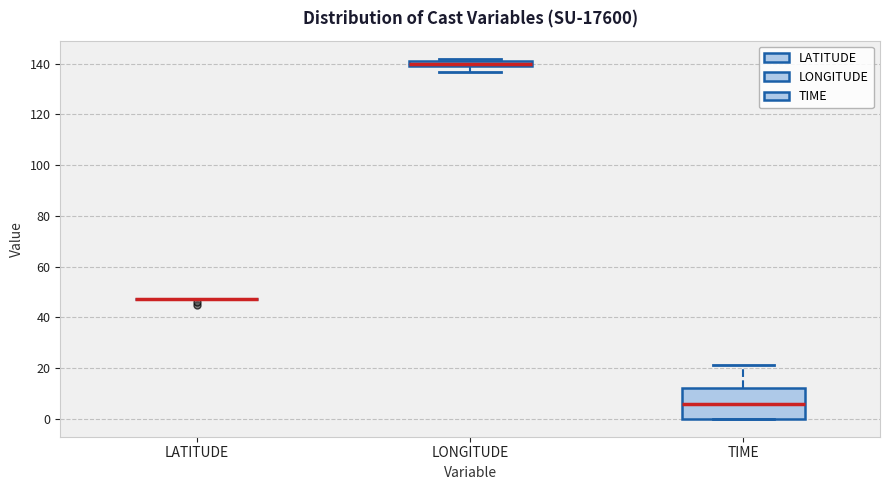

Comparing the boxes themselves (not the whiskers), which one is the tallest?

TIME